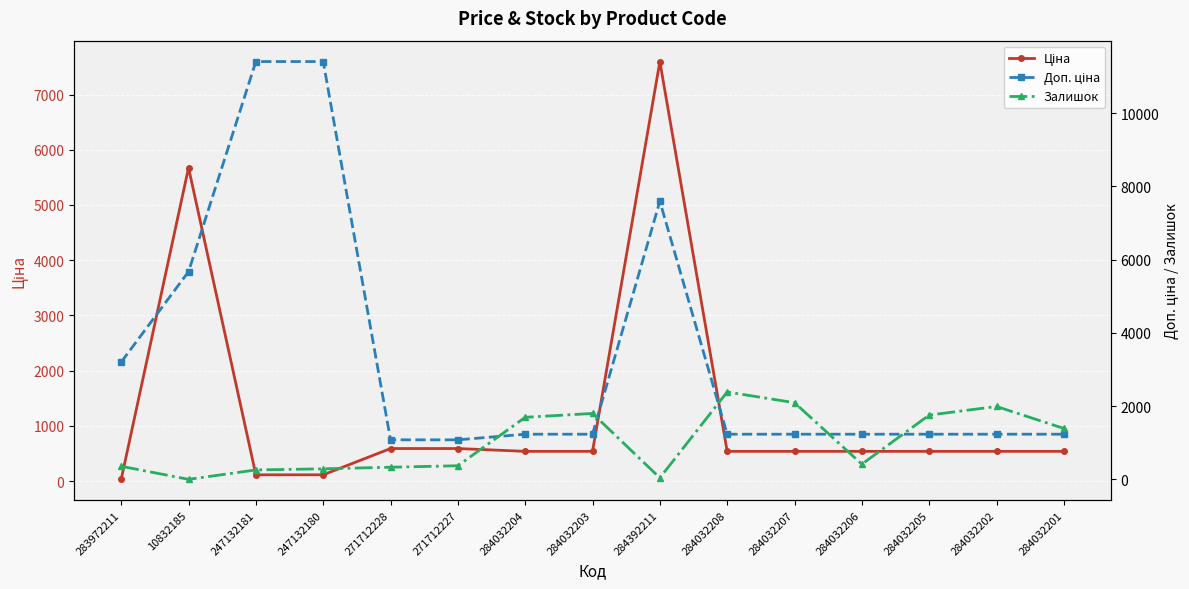

What are all the series names shown in the legend?

Ціна, Доп. ціна, Залишок